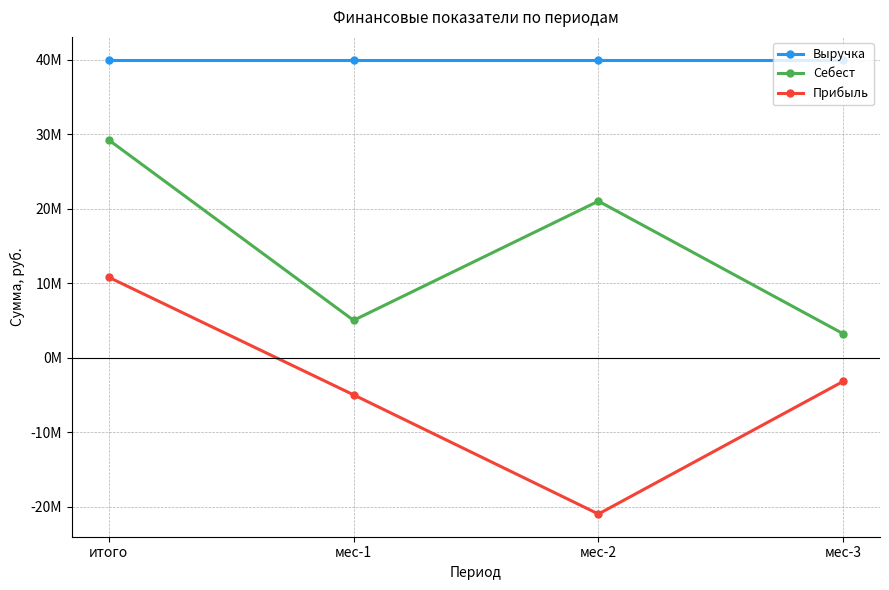

The Прибыль series shows -1231440 at мес-3. True or false?

False